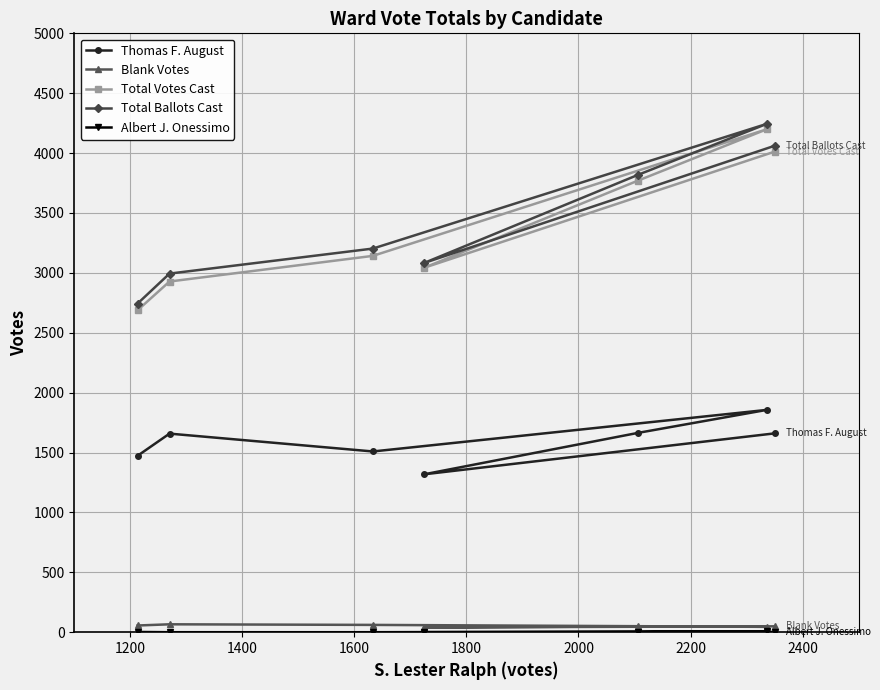

What is the difference between the second highest and second lowest values in the Total Votes Cast series?

1084